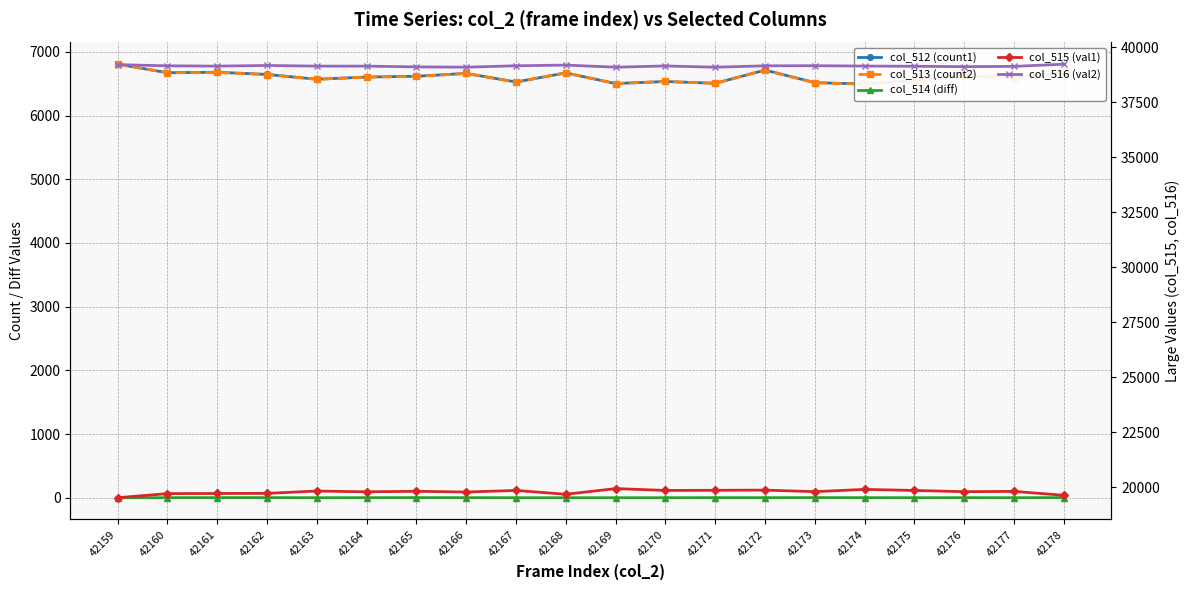

Reading right to left, what are all the values shown in this chart?

col_512 (count1): 6675	6597	6623	6550	6495	6517	6714	6507	6535	6503	6670	6527	6662	6617	6605	6570	6646	6680	6673	6807
col_513 (count2): 6673	6597	6622	6550	6494	6515	6713	6506	6535	6503	6670	6527	6661	6615	6604	6570	6644	6678	6672	6807
col_514 (diff): 2	0	1	0	1	2	1	1	0	0	0	0	1	2	1	0	2	2	1	0
col_515 (val1): 19637	19815	19802	19857	19906	19803	19873	19865	19858	19942	19684	19858	19786	19819	19796	19831	19725	19720	19714	19527
col_516 (val2): 39223	39123	39110	39128	39137	39153	39148	39086	39142	39086	39181	39150	39087	39099	39134	39134	39164	39135	39148	39201